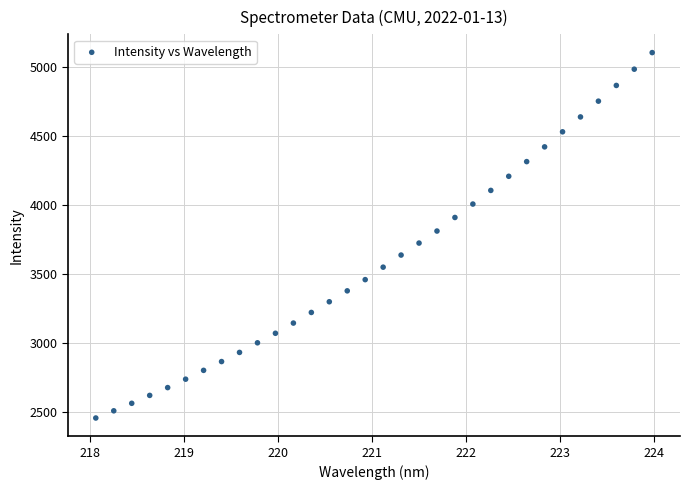

What is the range of Y values (max minus min)?

2648.1